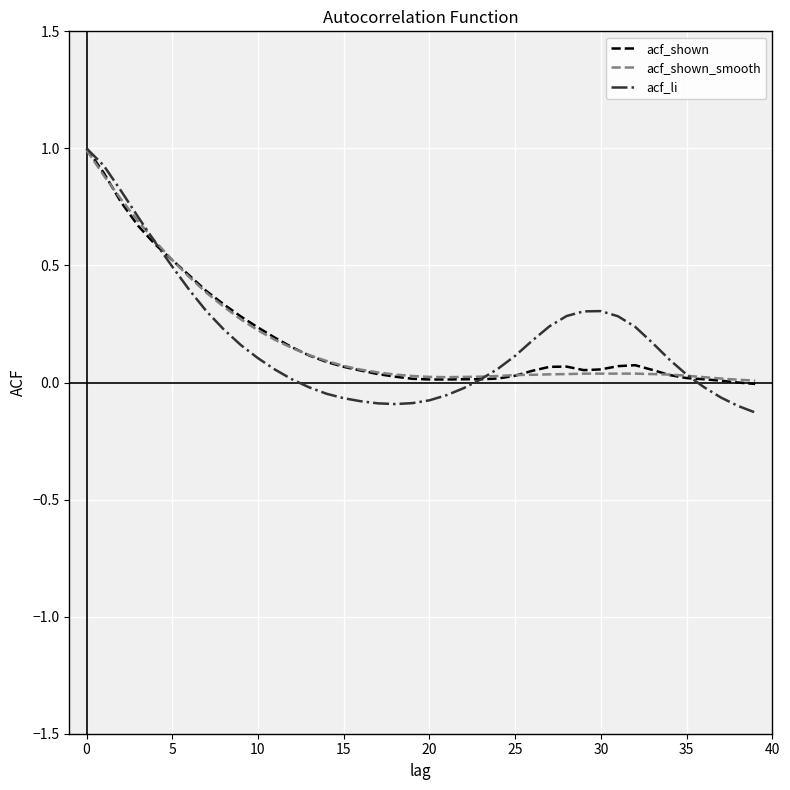

What is the greatest value displayed?

1.0